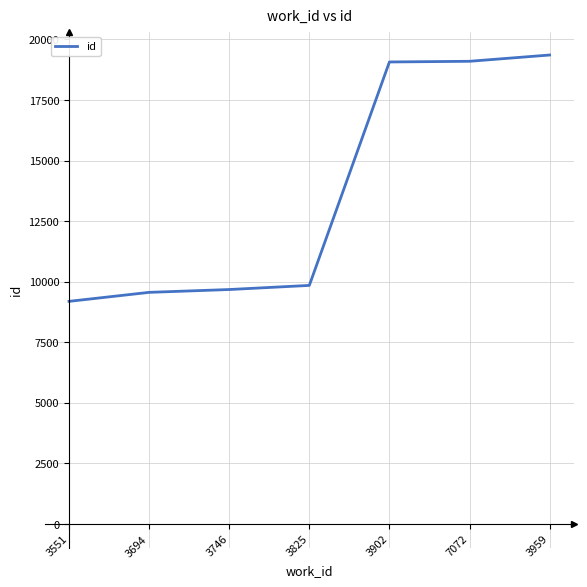

What is the minimum value shown in the chart?

9191